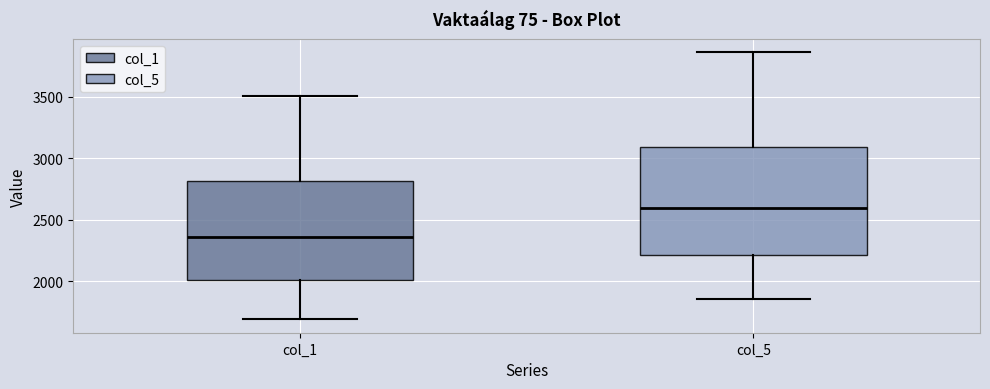

Which box is the tallest, from its lower edge to its upper edge?

col_5